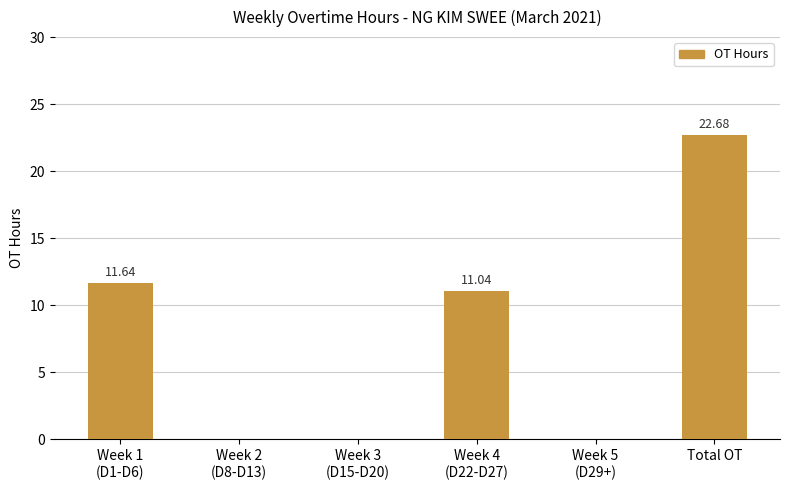

Does the chart contain stacked bars?

No